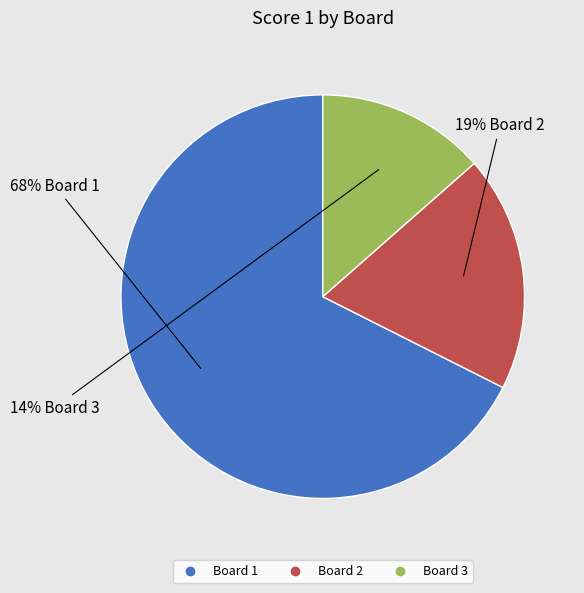

Combined, do Board 2 and Board 3 account for over 50%?

No